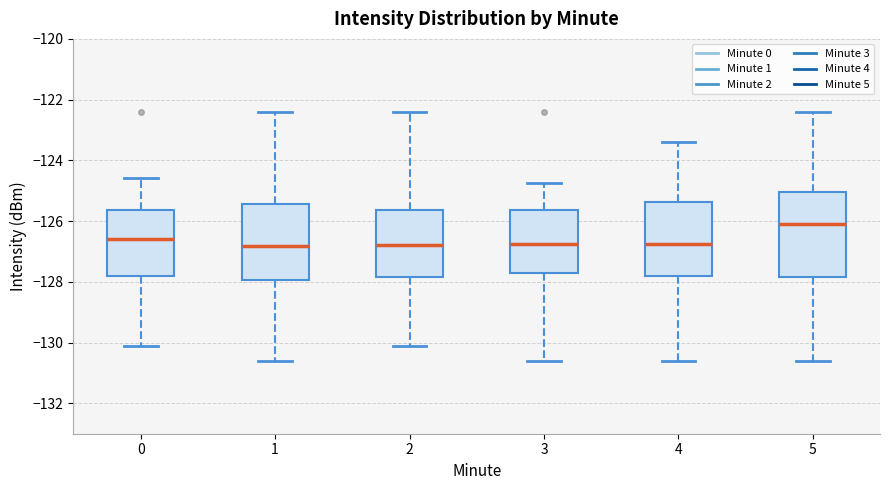

Reading left to right, read every box against the y-axis: the position of its median line, the range the box covers, and the ends of its whiskers. The values are not printed on the chart, so give them approximately, as read against the axis.

0: median -126.6, box -127.8 to -125.6, whiskers -130.2 to -124.6
1: median -126.8, box -128.0 to -125.4, whiskers -130.6 to -122.4
2: median -126.8, box -127.8 to -125.6, whiskers -130.2 to -122.4
3: median -126.8, box -127.8 to -125.6, whiskers -130.6 to -124.8
4: median -126.8, box -127.8 to -125.4, whiskers -130.6 to -123.4
5: median -126.0, box -127.8 to -125.0, whiskers -130.6 to -122.4